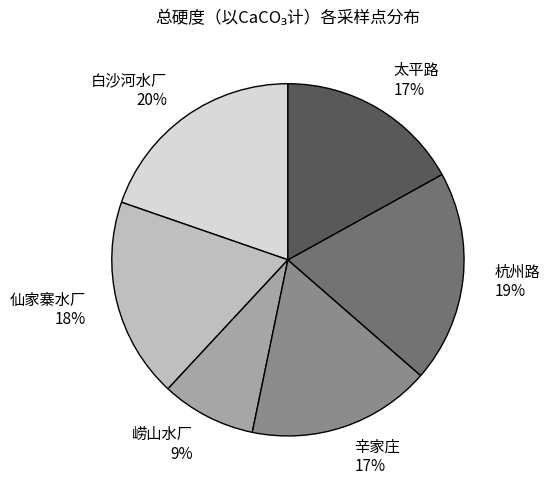

Which category has the smallest portion of the pie?

崂山水厂